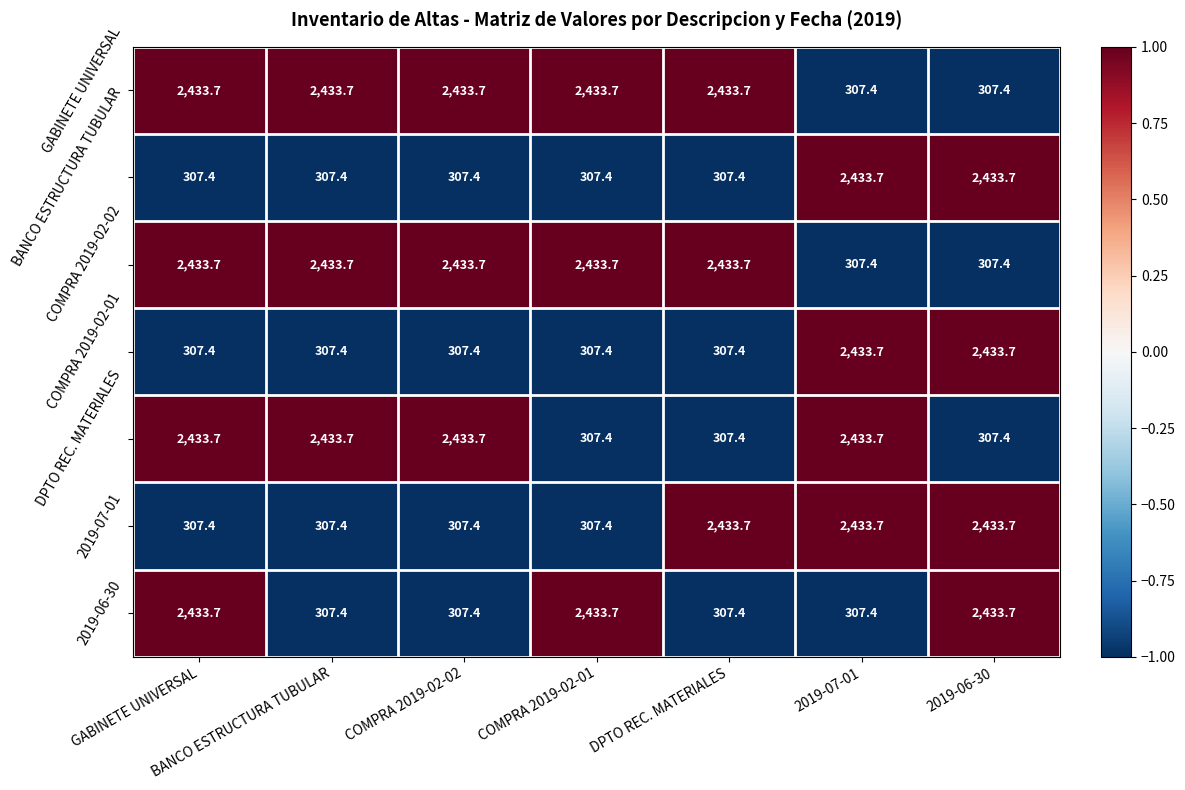

What is the sum of all BANCO ESTRUCTURA TUBULAR values?

6404.4